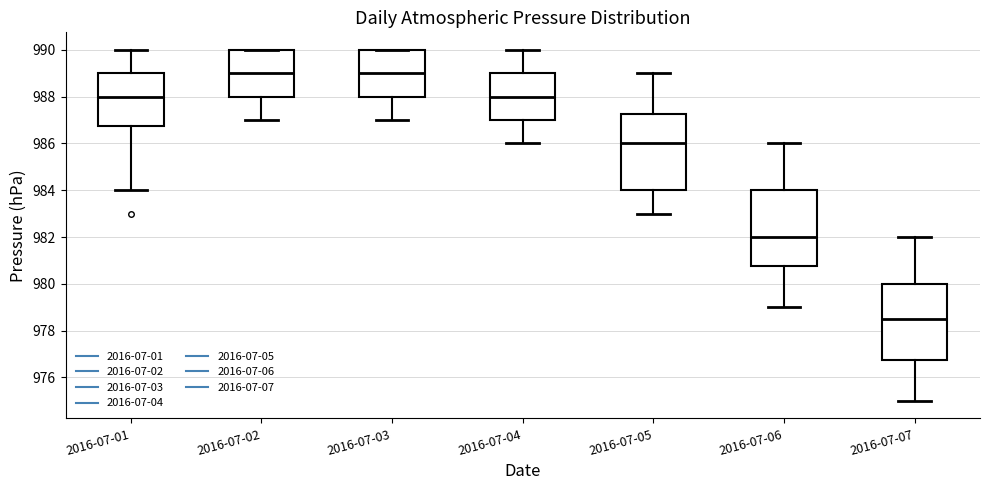

Reading left to right, transcribe this box plot: for each box, give where its median line is, the range the box spans, and where its two whiskers end, as read against the y-axis. The values are not printed on the chart, so give them approximately, as read against the axis.

2016-07-01: median 988.0, box 986.8 to 989.0, whiskers 984.0 to 990.0
2016-07-02: median 989.0, box 988.0 to 990.0, whiskers 987.0 to 990.0
2016-07-03: median 989.0, box 988.0 to 990.0, whiskers 987.0 to 990.0
2016-07-04: median 988.0, box 987.0 to 989.0, whiskers 986.0 to 990.0
2016-07-05: median 986.0, box 984.0 to 987.2, whiskers 983.0 to 989.0
2016-07-06: median 982.0, box 980.8 to 984.0, whiskers 979.0 to 986.0
2016-07-07: median 978.6, box 976.8 to 980.0, whiskers 975.0 to 982.0